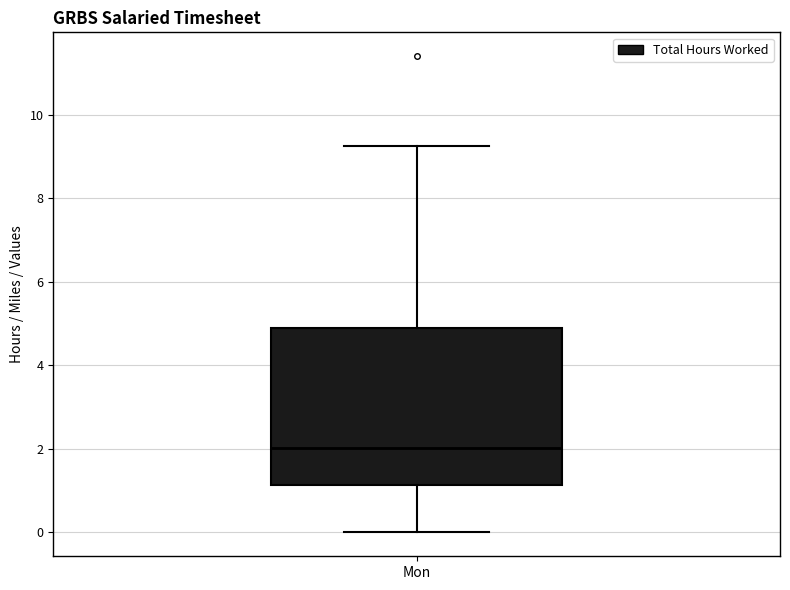

Read this box plot against the y-axis: the position of the median line, the range covered by the box, and the ends of both whiskers. The values are not printed on the chart, so give them approximately, as read against the axis.

median 2.0, box 1.2 to 5.0, whiskers 0.0 to 9.2